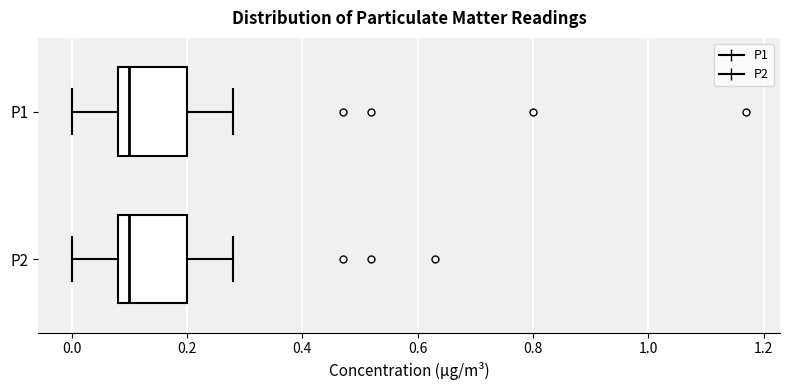

Reading bottom to top, read every box against the x-axis: the position of its median line, the range the box covers, and the ends of its whiskers. The values are not printed on the chart, so give them approximately, as read against the axis.

P2: median 0.10, box 0.08 to 0.20, whiskers 0.00 to 0.28
P1: median 0.10, box 0.08 to 0.20, whiskers 0.00 to 0.28